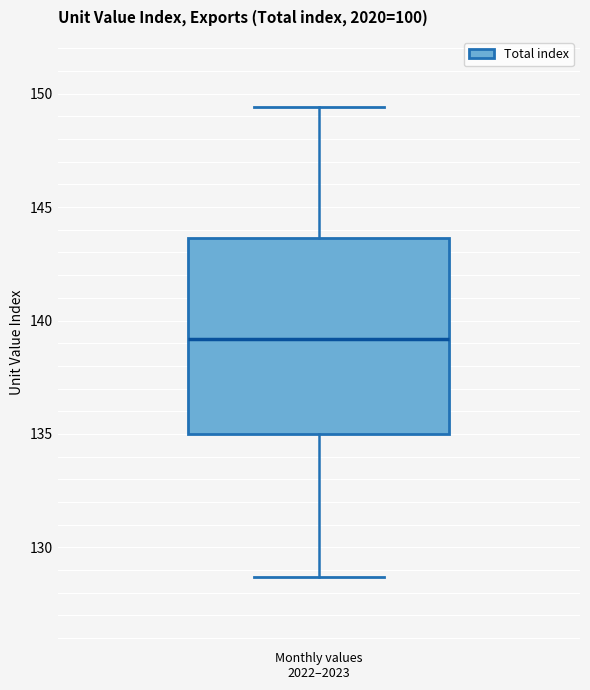

Transcribe this box plot: give where the median line is, the range the box spans, and where the two whiskers end, as read against the y-axis. The values are not printed on the chart, so give them approximately, as read against the axis.

median 139.0, box 135.0 to 143.5, whiskers 128.5 to 149.5